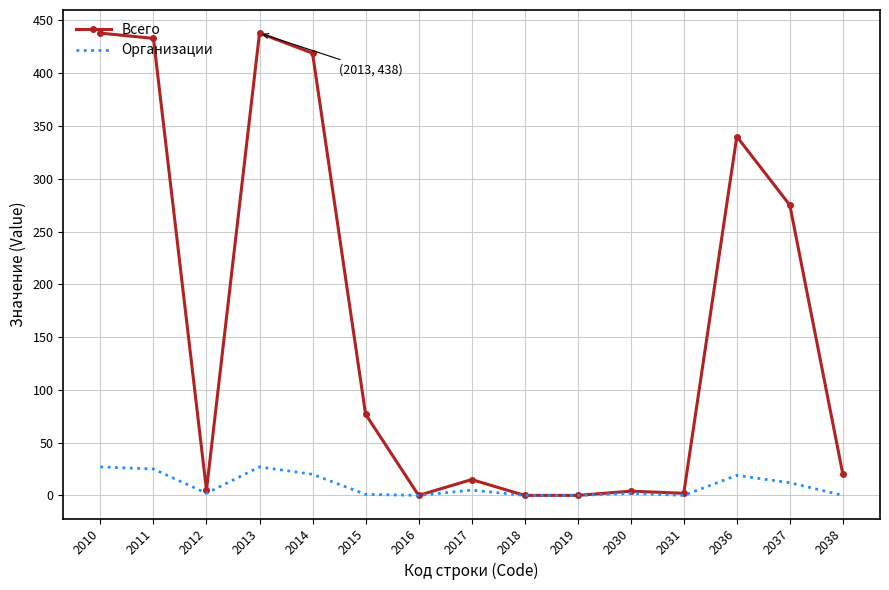

What is the difference between the maximum and minimum values in the Всего series?

438